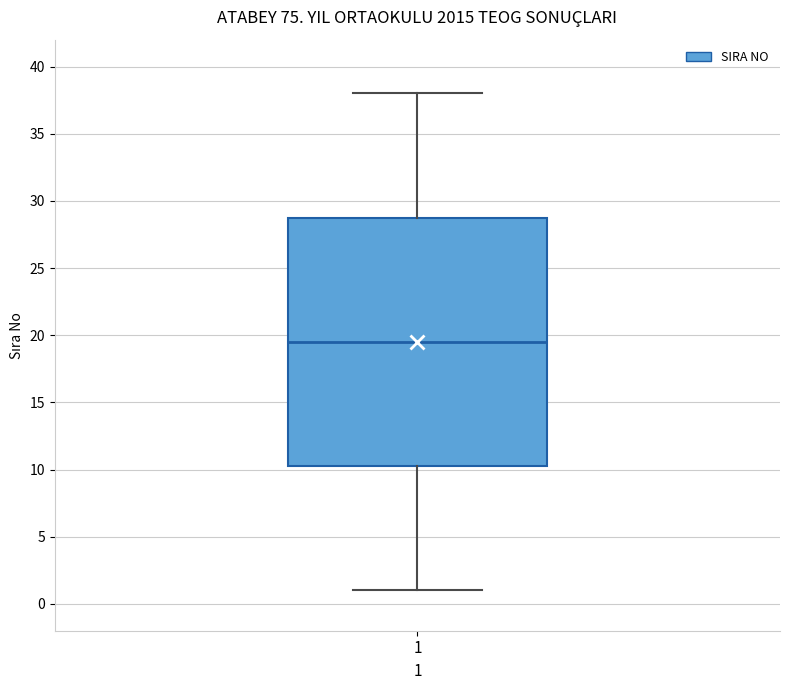

Where does the median line of the box at x = 1 sit on the y-axis? The values are not printed on the chart, so give them approximately, as read against the axis.

19.5